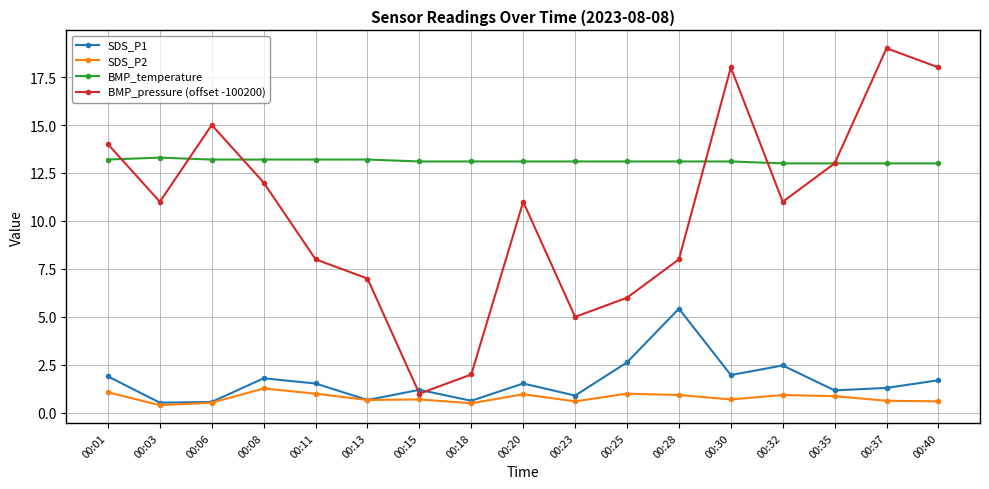

True or false: SDS_P2 and BMP_temperature intersect in this chart.

False